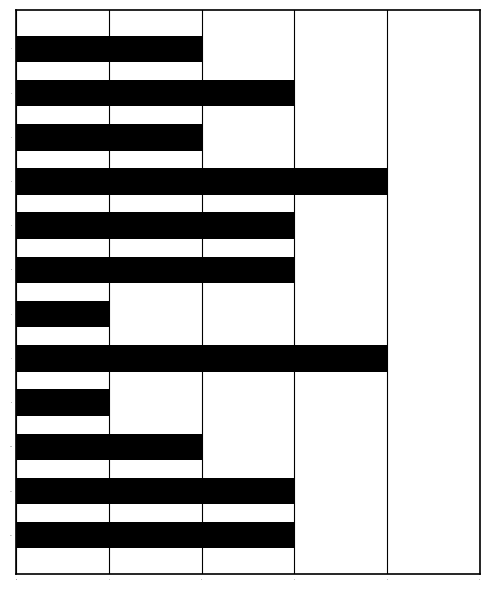

The value at 2 is 2. True or false?

False